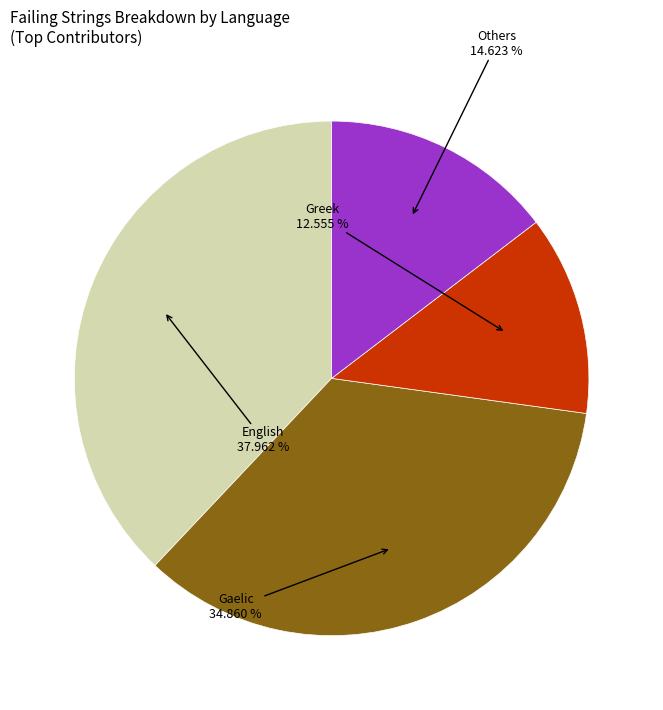

Do English and Gaelic together represent more than half of the pie?

Yes